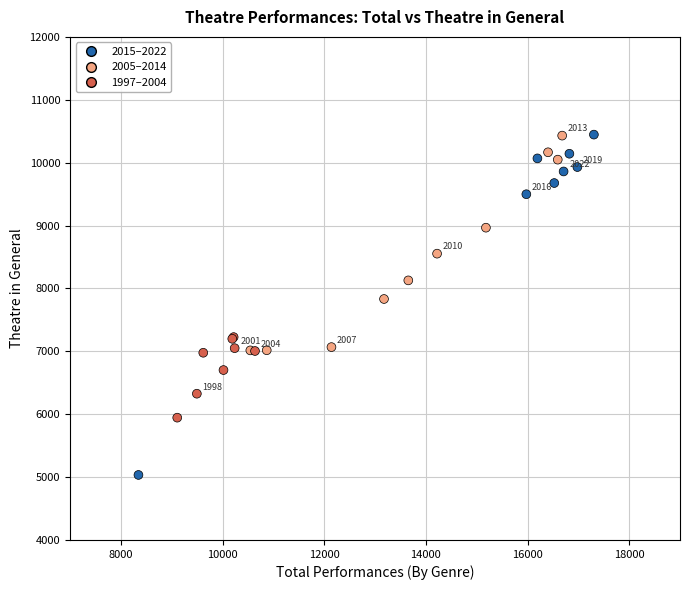

What Y value in the scatter plot is closest to 7740?

7832